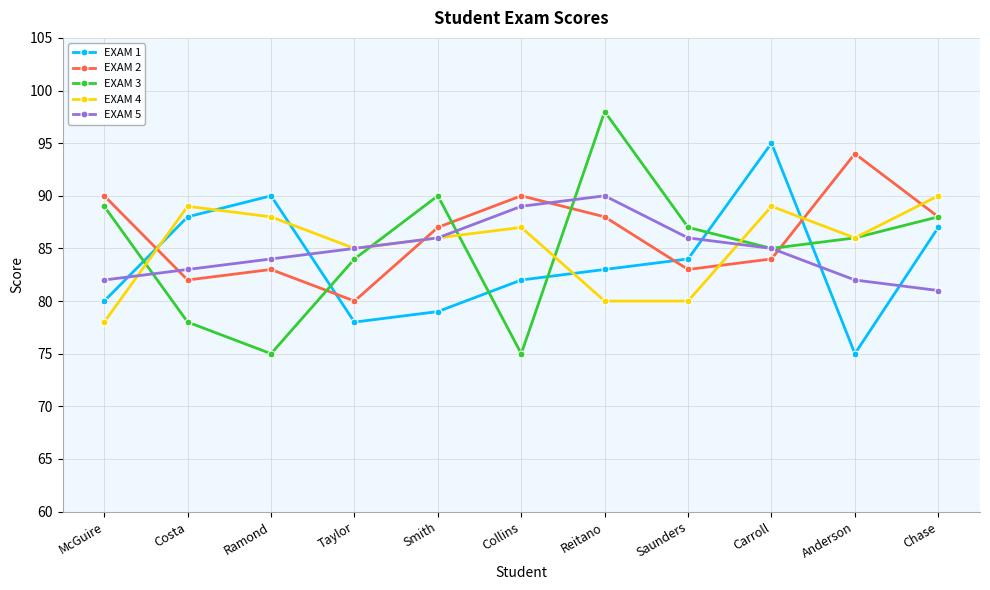

Between which two adjacent categories do EXAM 1 and EXAM 5 first intersect?

McGuire and Costa